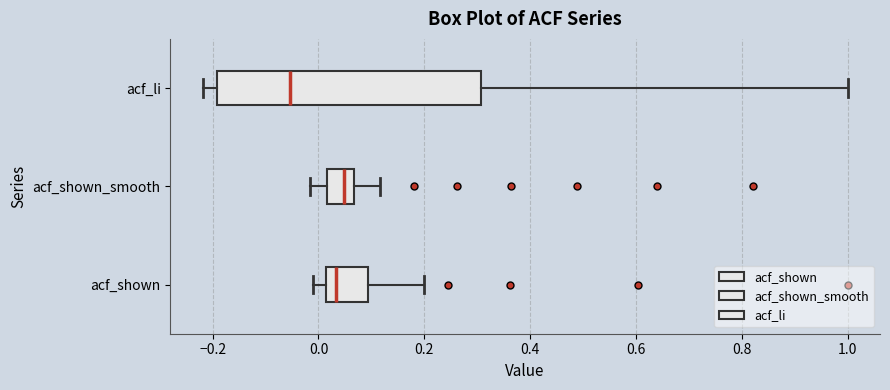

Comparing the boxes themselves (not the whiskers), which one is the widest?

acf_li